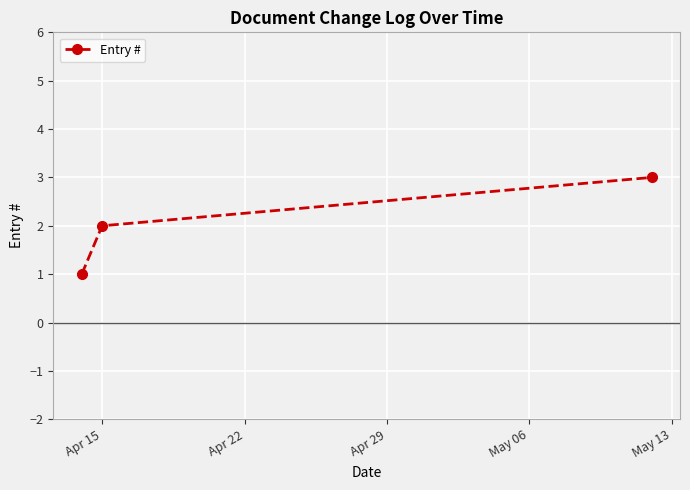

What is the greatest value displayed?

3